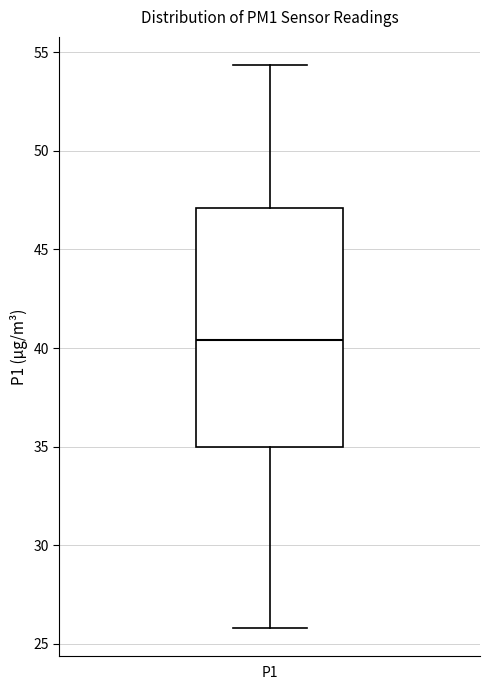

Where does the lower whisker of the box for P1 end on the y-axis? The values are not printed on the chart, so give them approximately, as read against the axis.

26.0